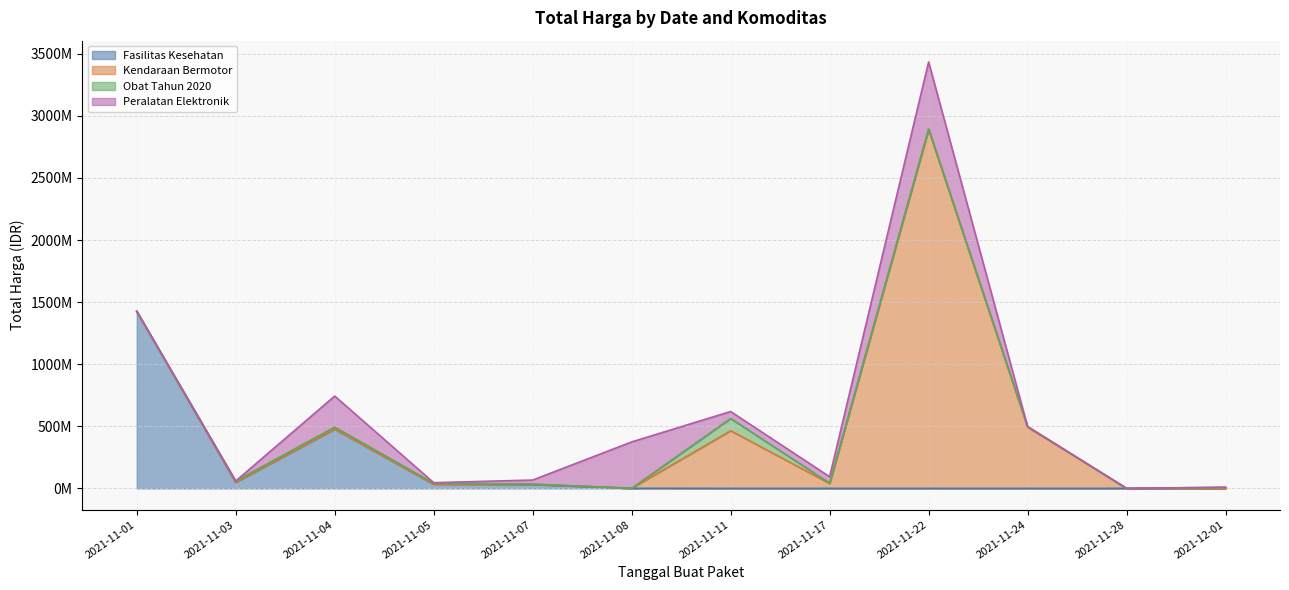

True or false: Obat Tahun 2020 has more than 0 points higher than both neighbors.

True